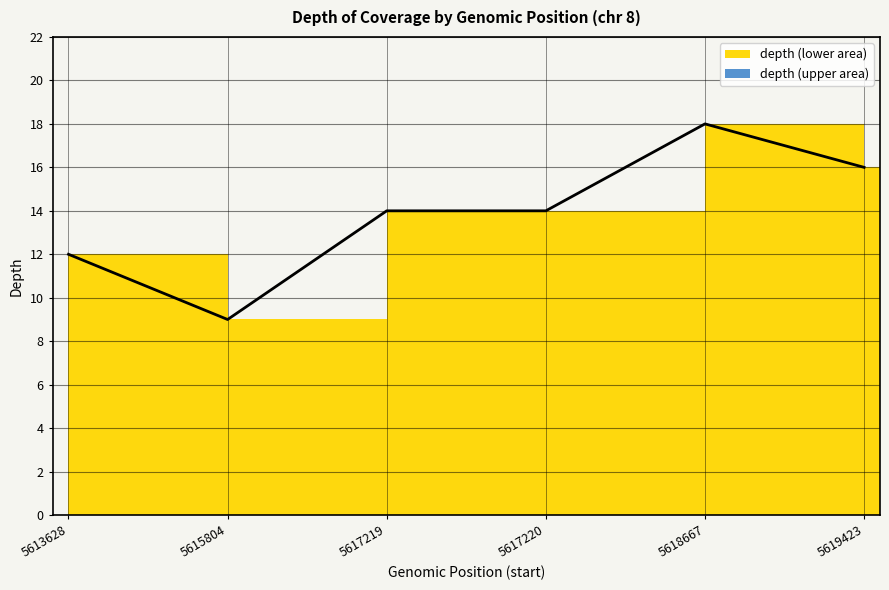

Between 5618667 and 5617219, which is larger?

5618667